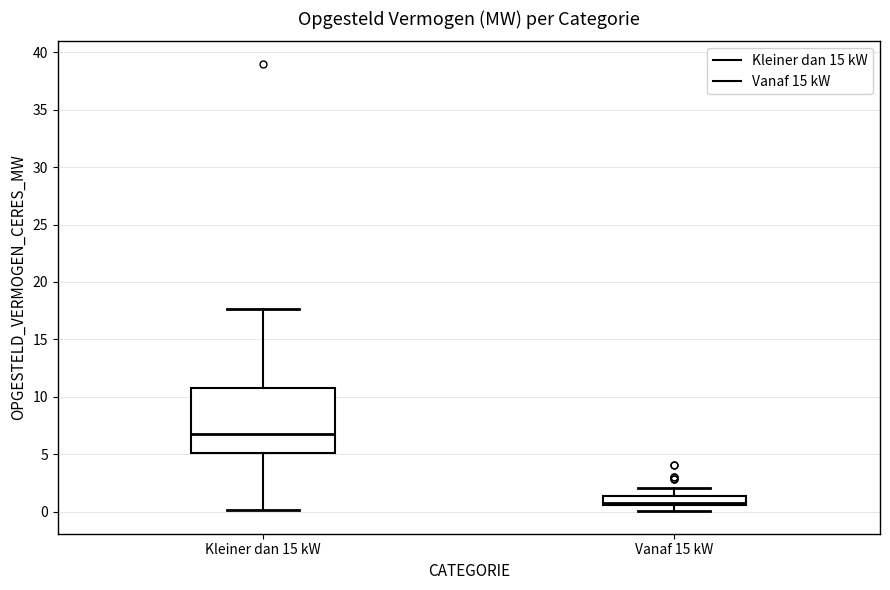

Reading left to right, read every box against the y-axis: the position of its median line, the range the box covers, and the ends of its whiskers. The values are not printed on the chart, so give them approximately, as read against the axis.

Kleiner dan 15 kW: median 6.5, box 5.0 to 11.0, whiskers 0.0 to 17.5
Vanaf 15 kW: median 1.0, box 0.5 to 1.5, whiskers 0.0 to 2.0